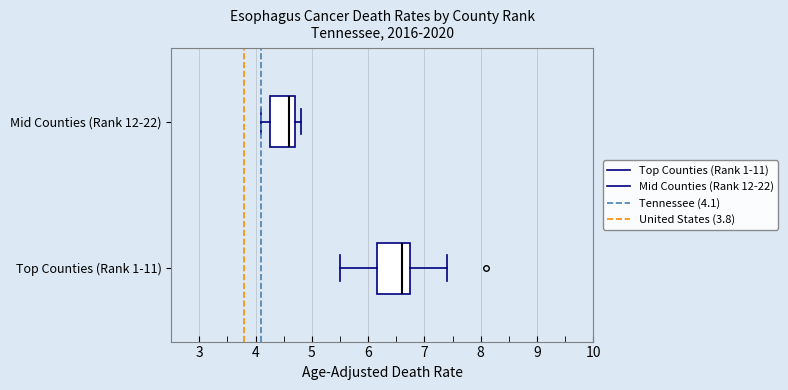

Reading bottom to top, read every box against the x-axis: the position of its median line, the range the box covers, and the ends of its whiskers. The values are not printed on the chart, so give them approximately, as read against the axis.

Top Counties (Rank 1-11): median 6.6, box 6.2 to 6.8, whiskers 5.5 to 7.4
Mid Counties (Rank 12-22): median 4.6, box 4.3 to 4.7, whiskers 4.1 to 4.8